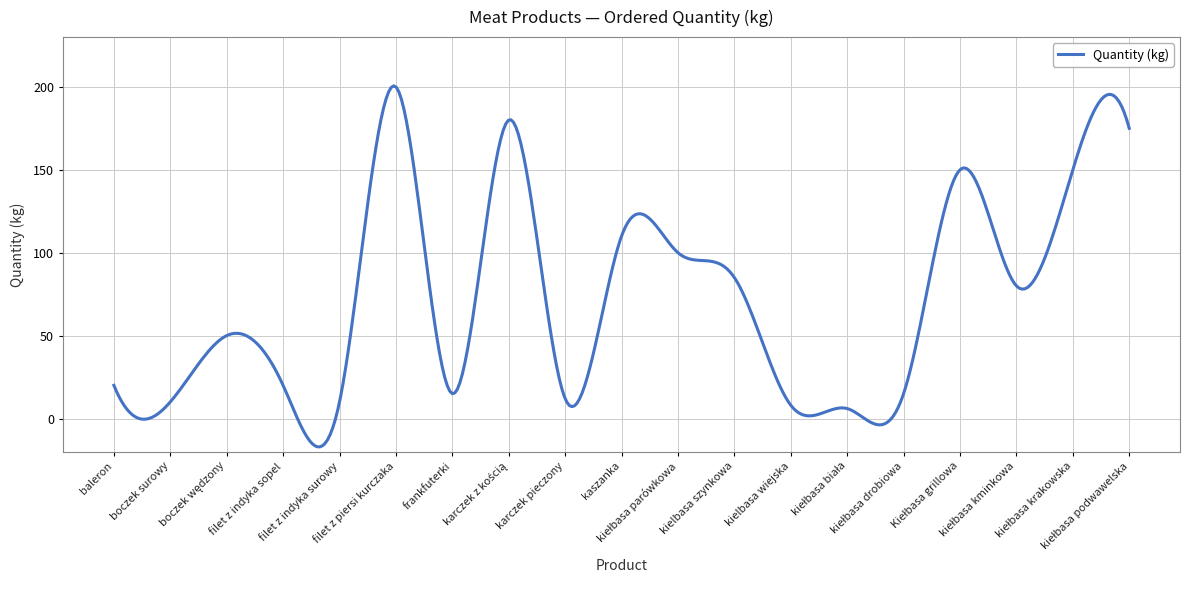

What is the greatest value displayed?

200.6